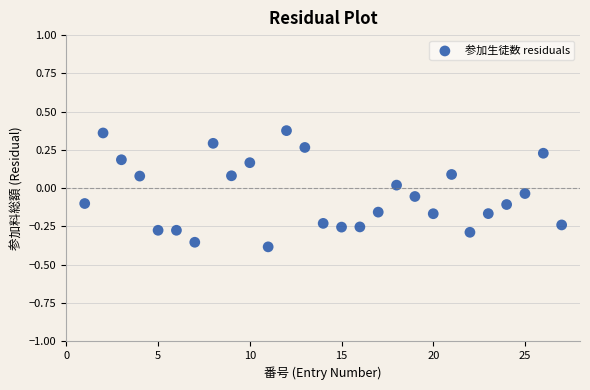

What is the range of Y values (max minus min)?

0.8